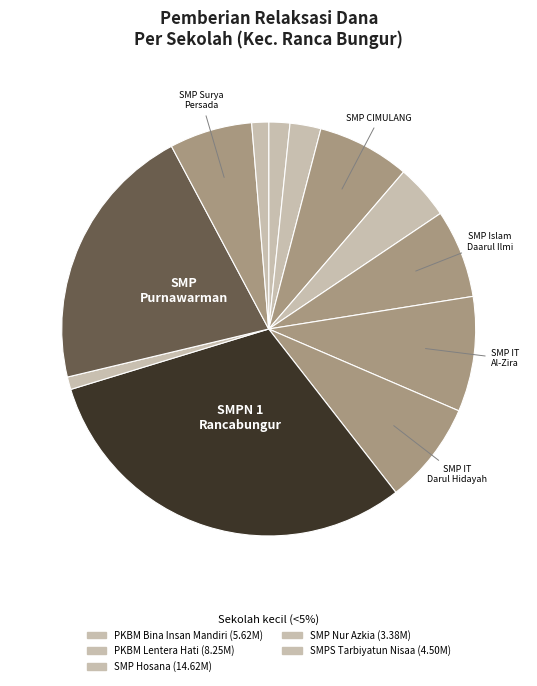

What is the smallest slice in the pie chart?

SMP NUR AZKIA BOGOR